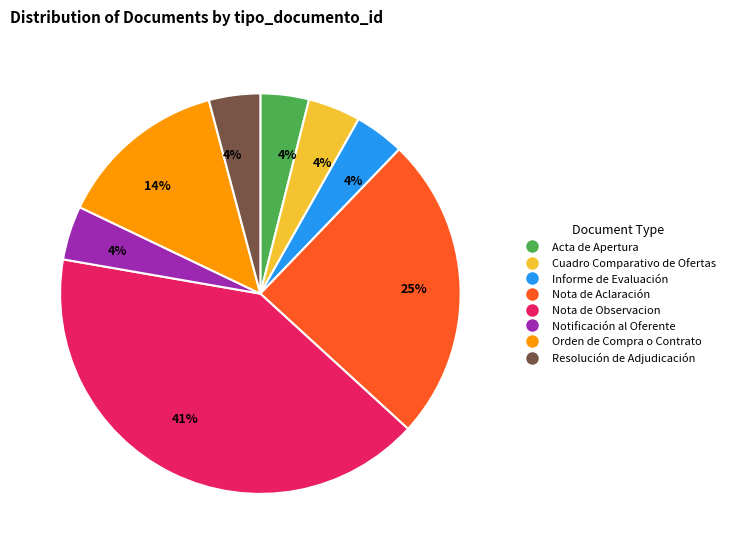

Is there any slice that represents more than half of the pie?

No